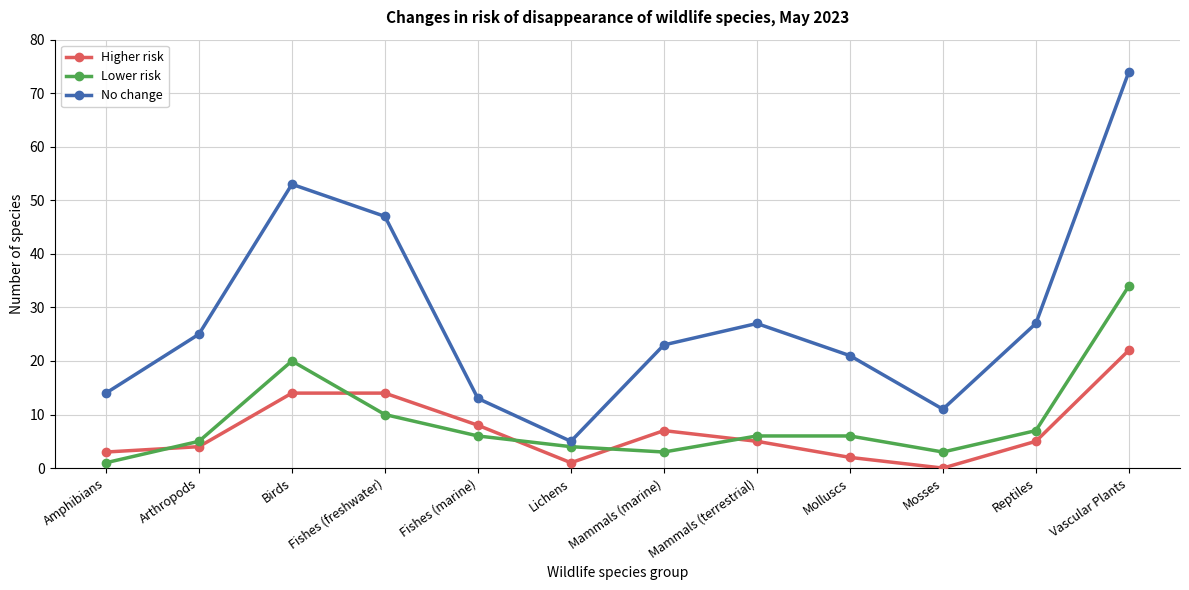

At how many categories does at least one series exceed 34?

3